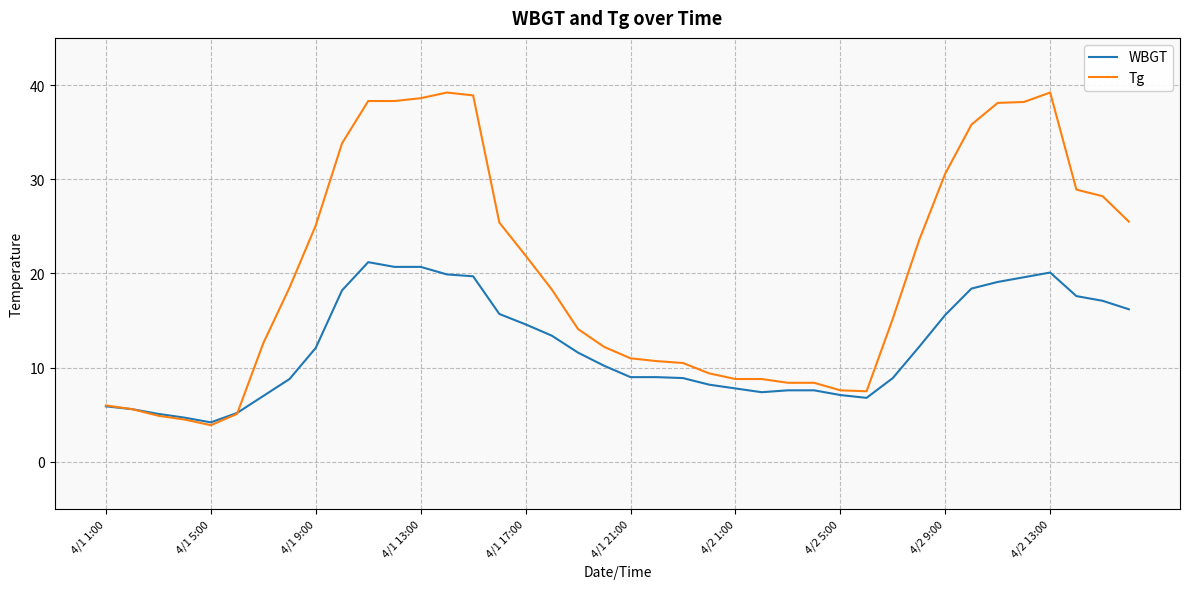

What is the greatest value displayed?

39.2